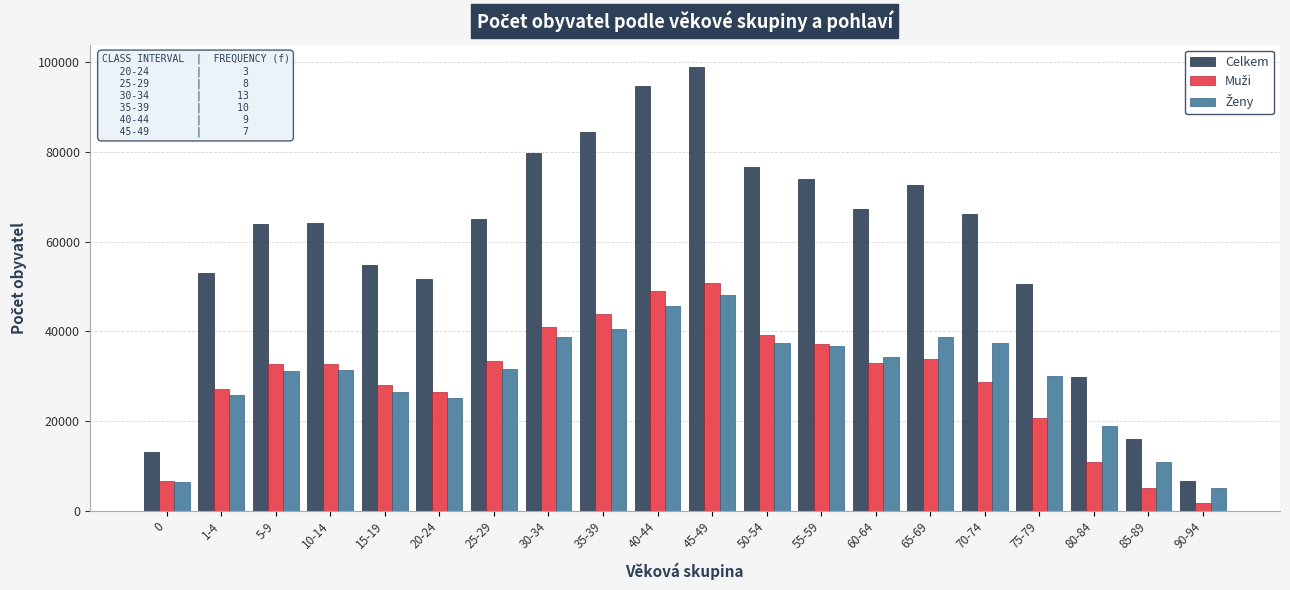

What is the difference between the maximum and minimum values in the Celkem series?

92178